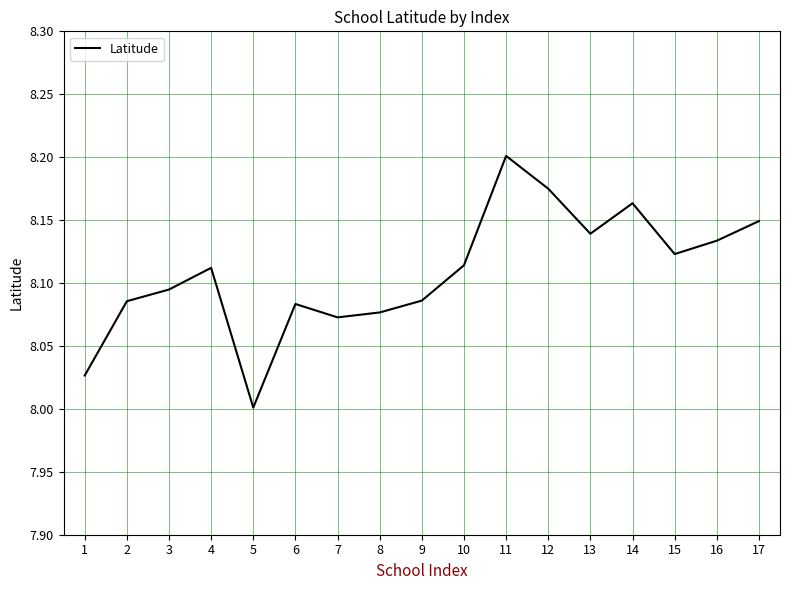

Which has a higher value, 5 or 14?

14